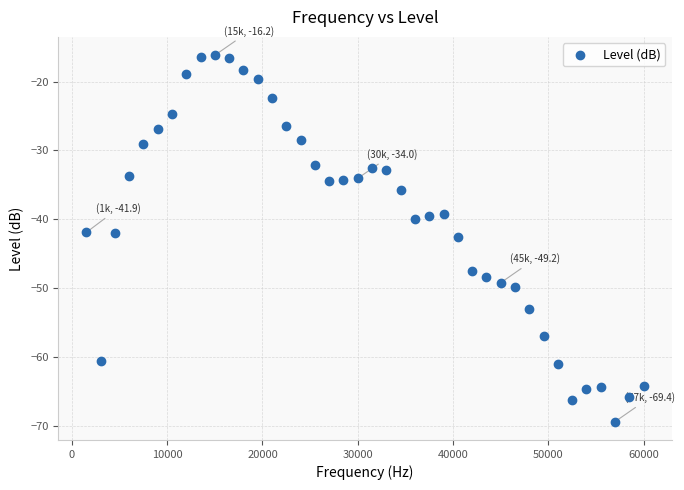

What is the range of Y values (max minus min)?

53.2